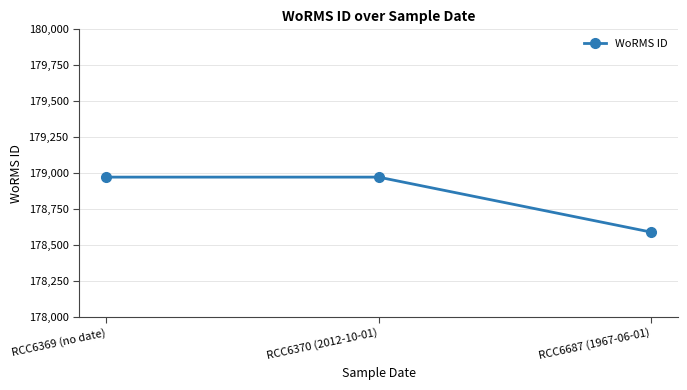

Does the chart have visible grid lines?

Yes